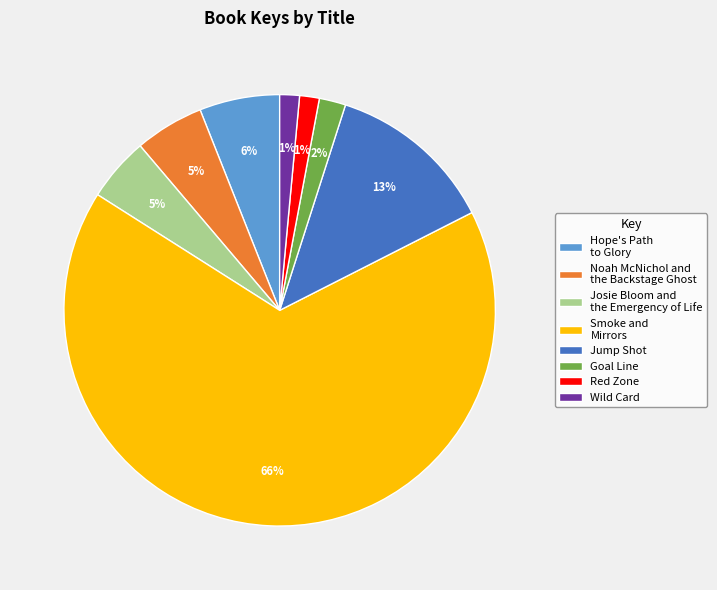

To the nearest percent, what is the difference between the Goal Line and Josie Bloom and the Emergency of Life slice percentages?

3%